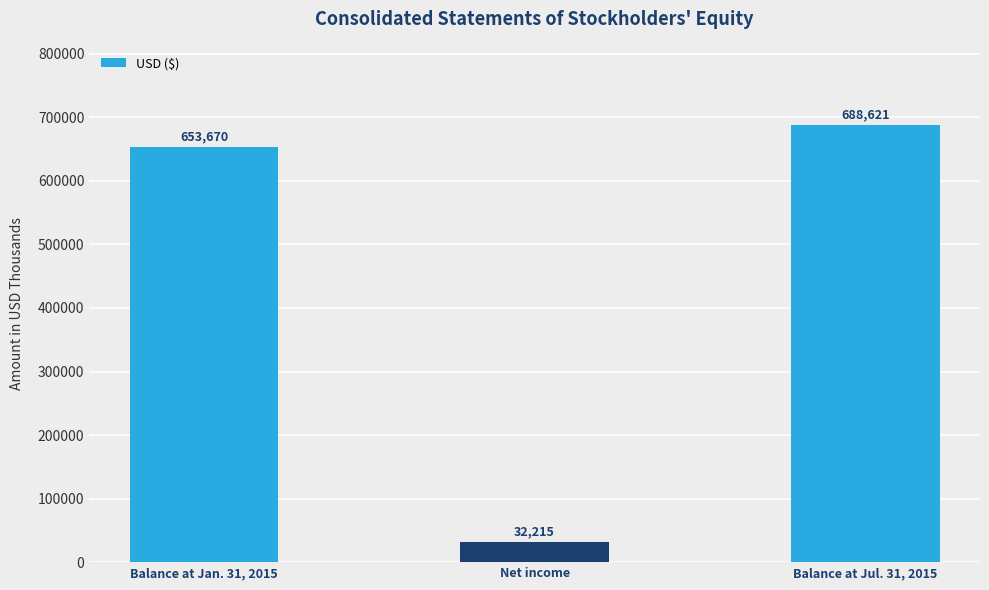

Reading left to right, what are all the values shown in this chart?

653670	32215	688621